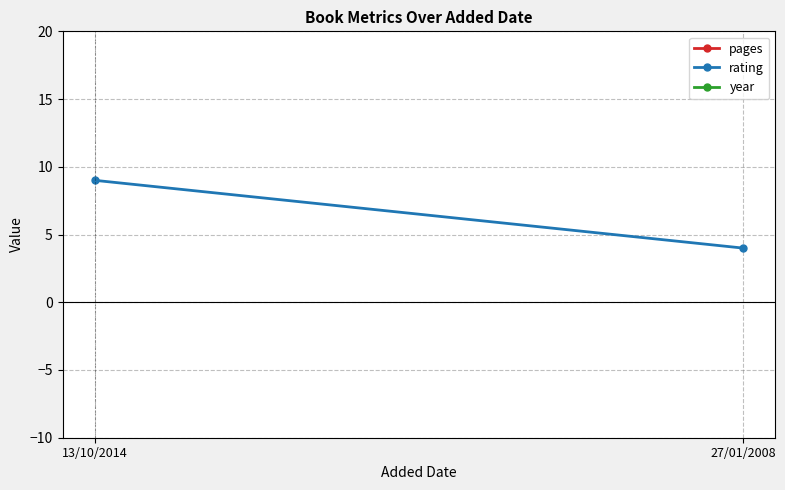

At which label is pages closest to 61?

13/10/2014